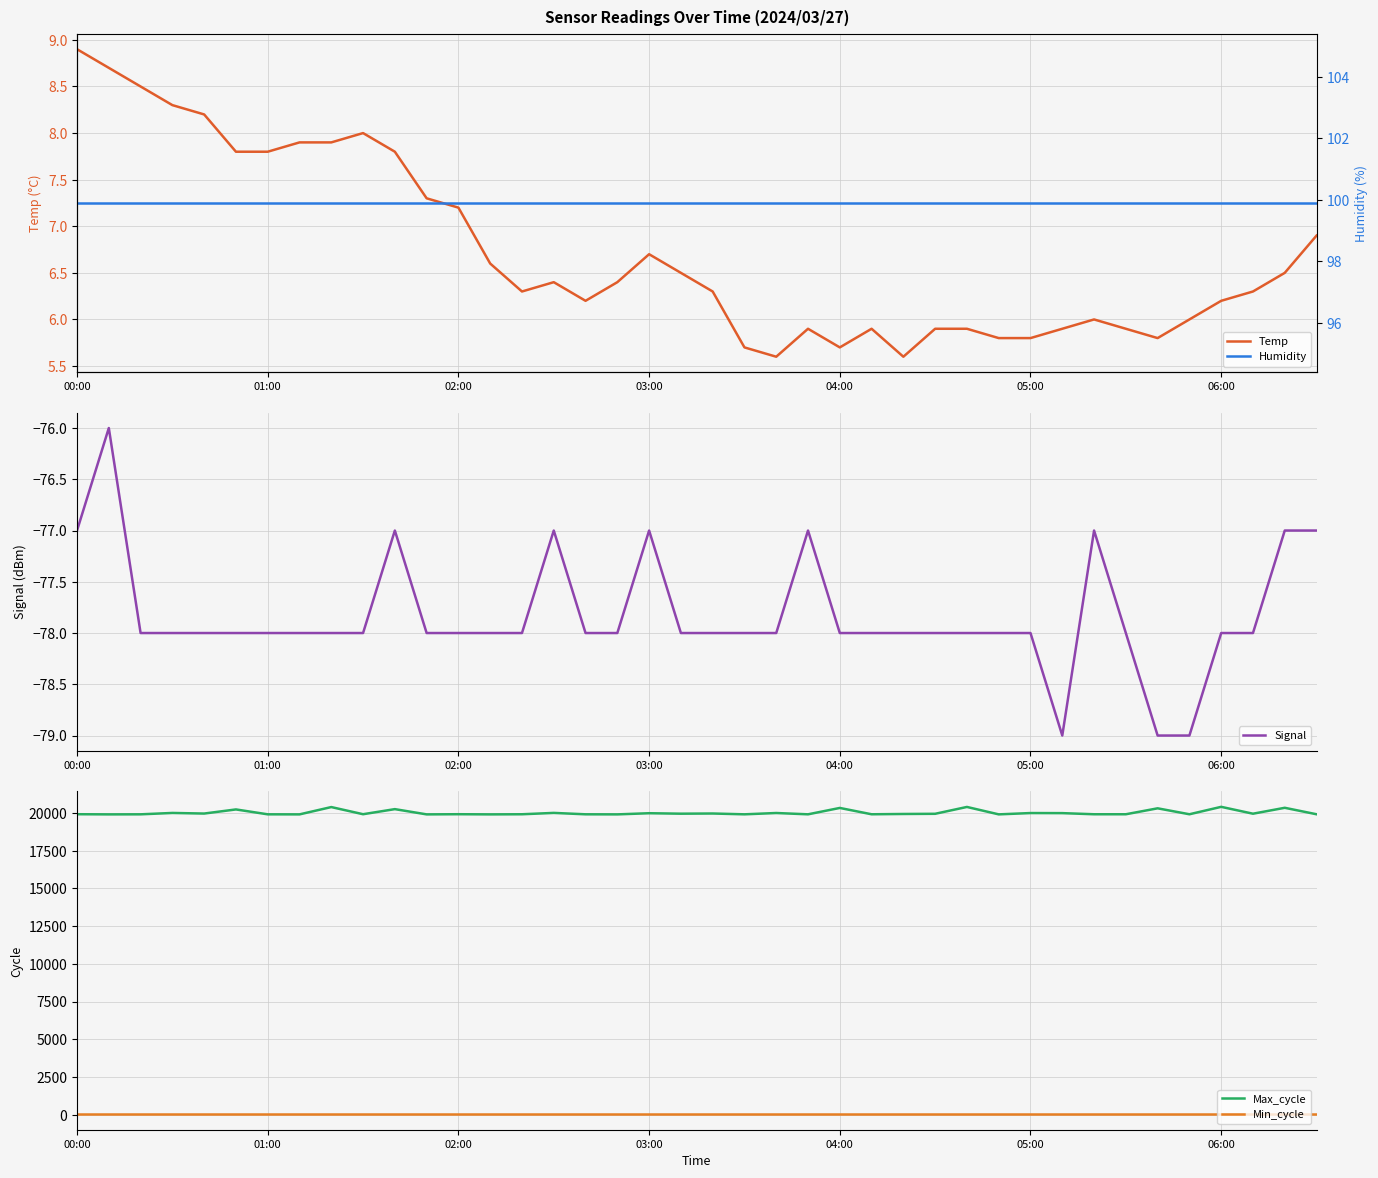

What are all the series names shown in the legend?

Temp, Signal, Max_cycle, Min_cycle, Humidity